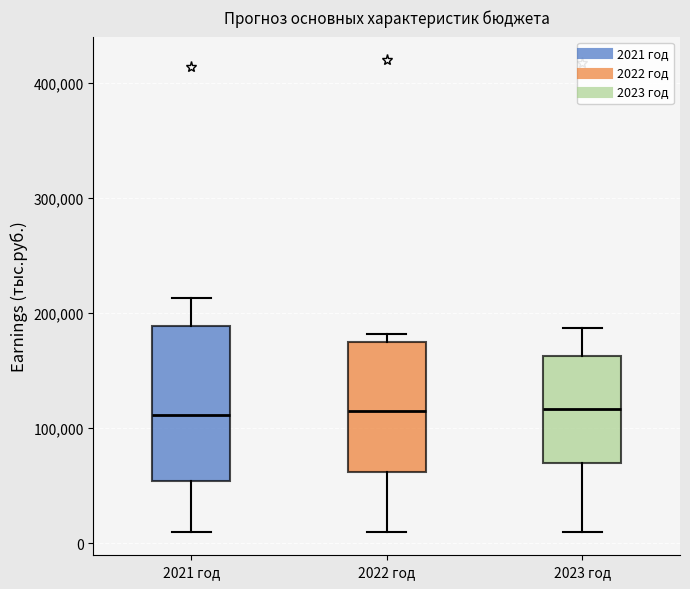

Reading left to right, read every box against the y-axis: the position of its median line, the range the box covers, and the ends of its whiskers. The values are not printed on the chart, so give them approximately, as read against the axis.

2021 год: median 110000, box 50000 to 190000, whiskers 10000 to 210000
2022 год: median 110000, box 60000 to 170000, whiskers 10000 to 180000
2023 год: median 120000, box 70000 to 160000, whiskers 10000 to 190000